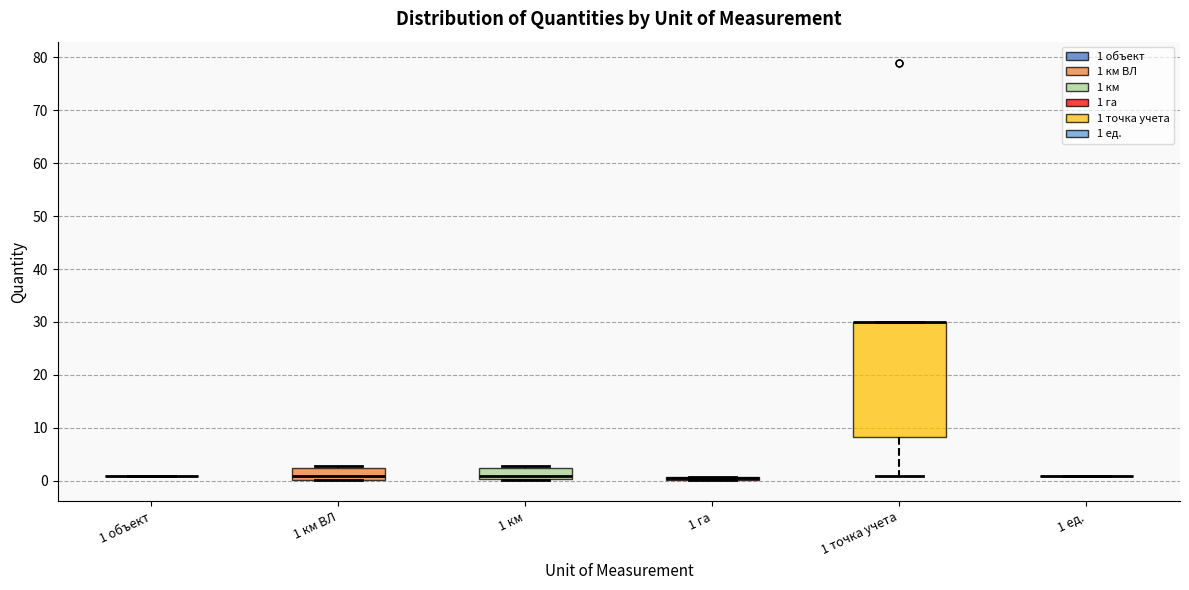

Where is the upper edge of the box for 1 га on the y-axis? The values are not printed on the chart, so give them approximately, as read against the axis.

1